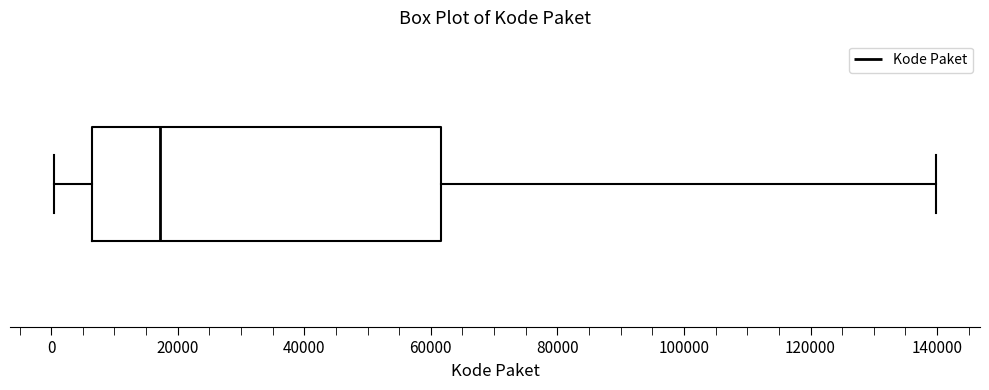

Where is the right edge of the box on the x-axis? The values are not printed on the chart, so give them approximately, as read against the axis.

62000